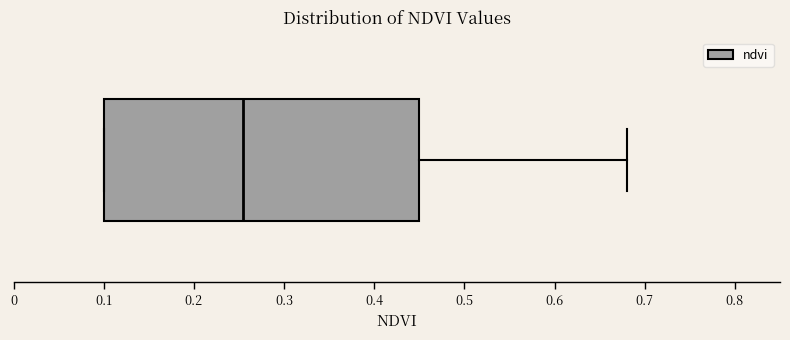

Where does the right whisker of the box end on the x-axis? The values are not printed on the chart, so give them approximately, as read against the axis.

0.68